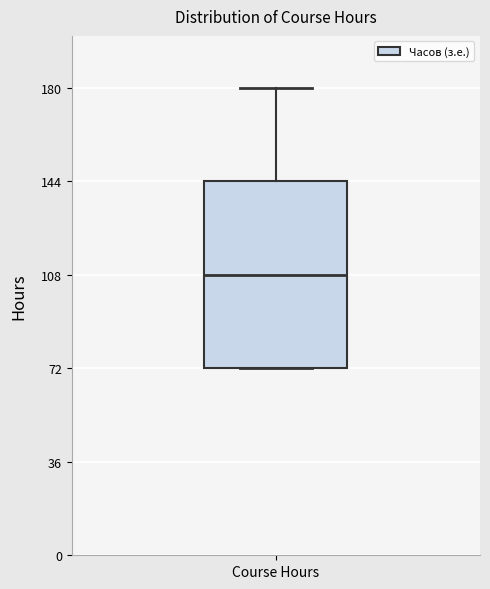

Transcribe this box plot: give where the median line is, the range the box spans, and where the two whiskers end, as read against the y-axis. The values are not printed on the chart, so give them approximately, as read against the axis.

median 110, box 70 to 145, whiskers 70 to 180